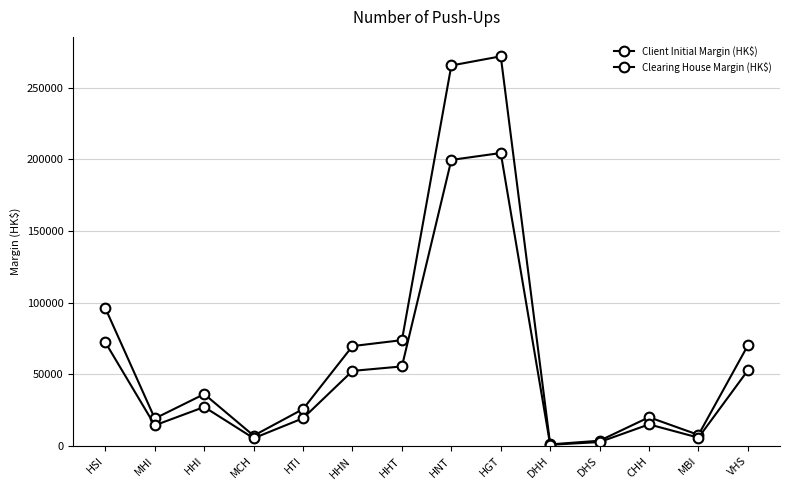

How many lines are shown in the chart?

2